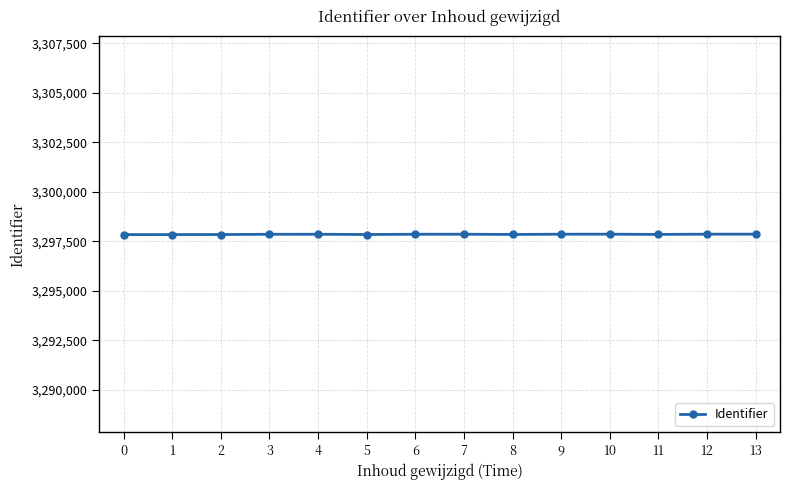

The value at 11 is 1703737. True or false?

False